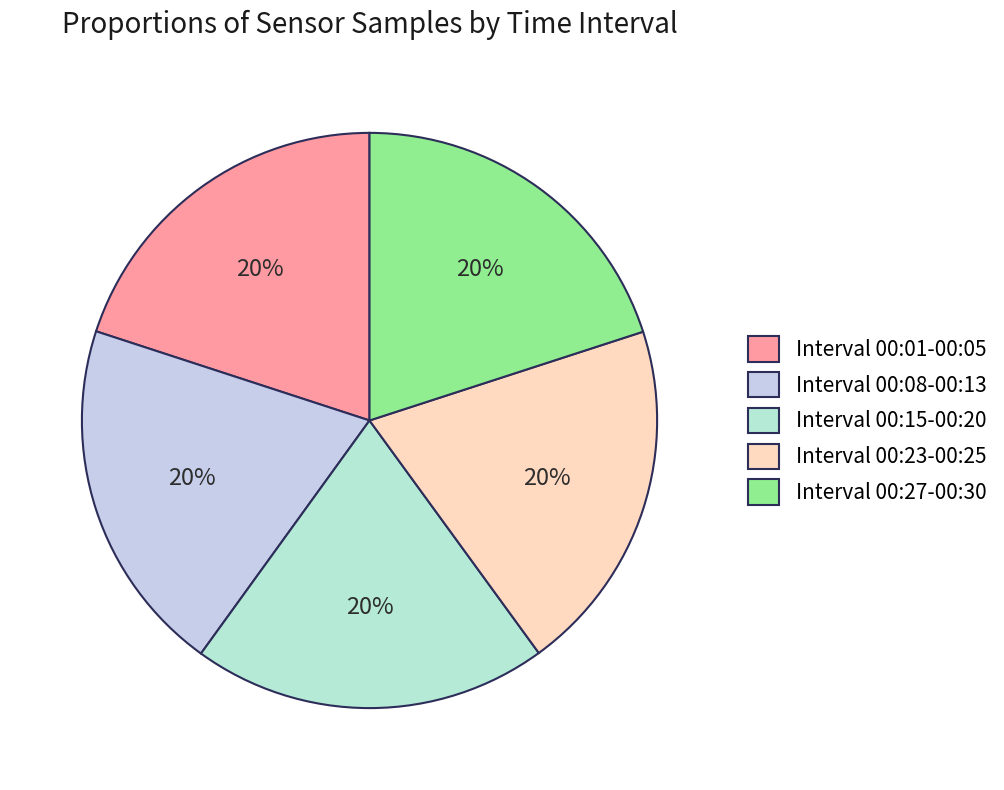

How many segments does this pie chart have?

5